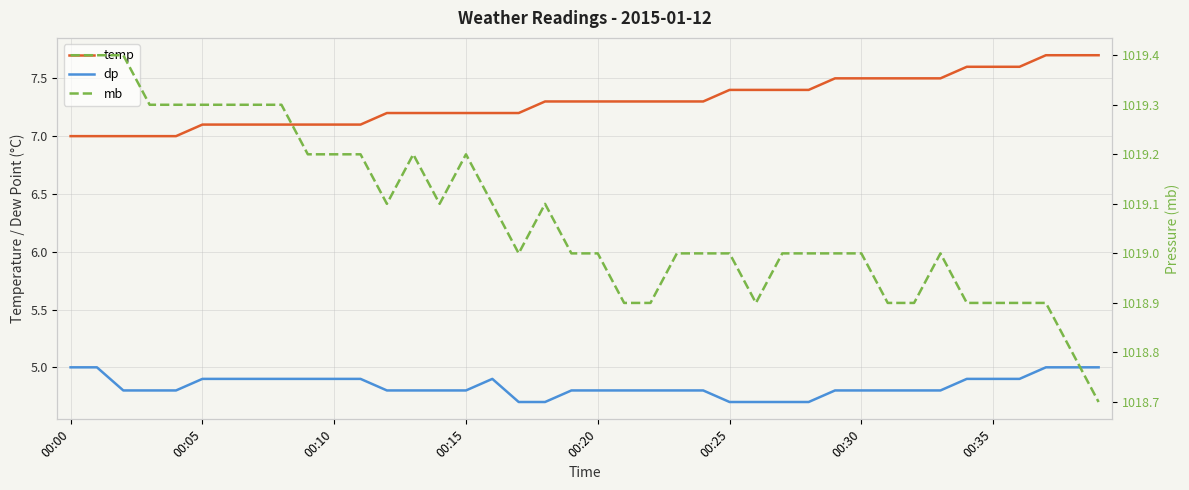

The value of mb at 00:30 is 1599.3. True or false?

False